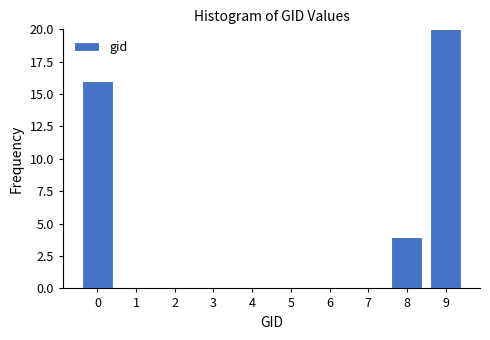

Reading right to left, transcribe all the data shown in this chart.

9=20	8=4	7=0	6=0	5=0	4=0	3=0	2=0	1=0	0=16